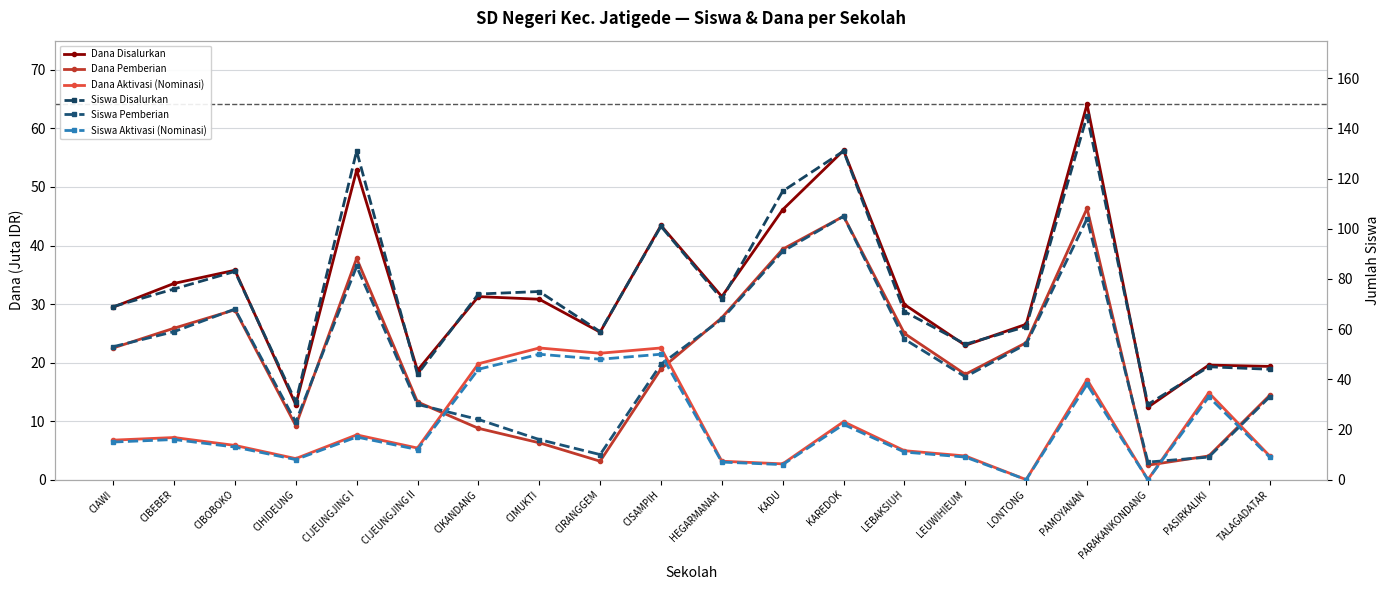

Where does the Dana Pemberian series first go above 22?

CIAWI